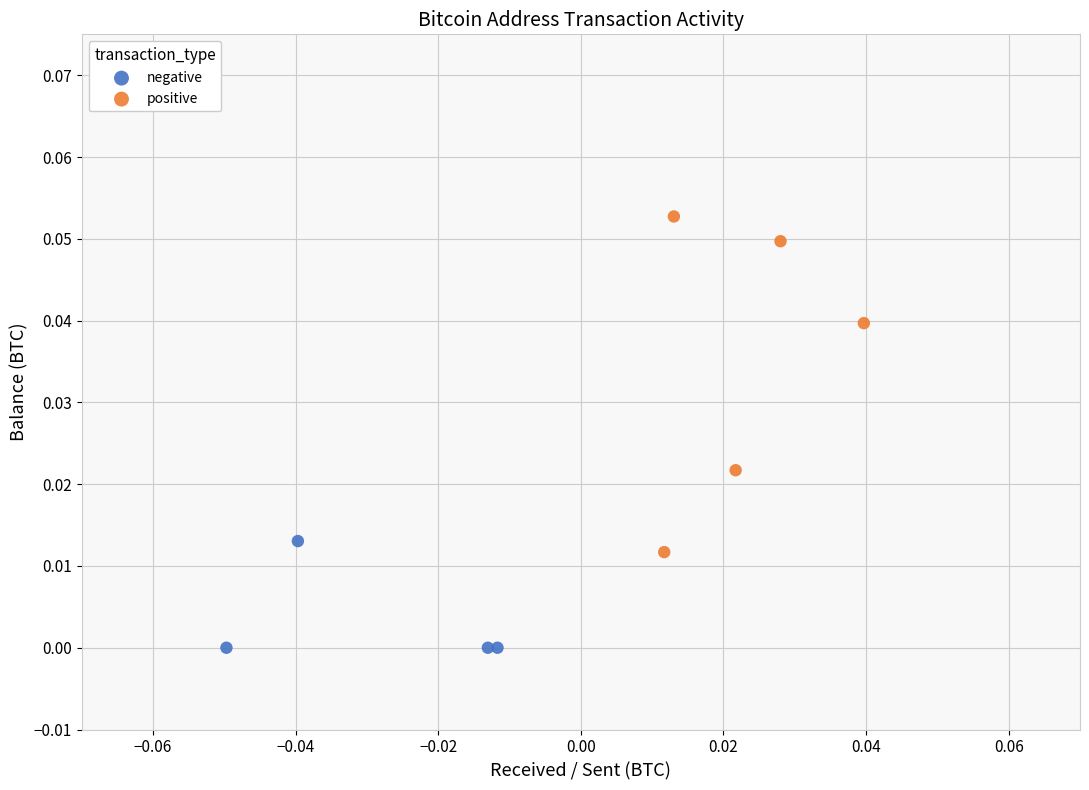

Which series contains the lowest Y value?

negative